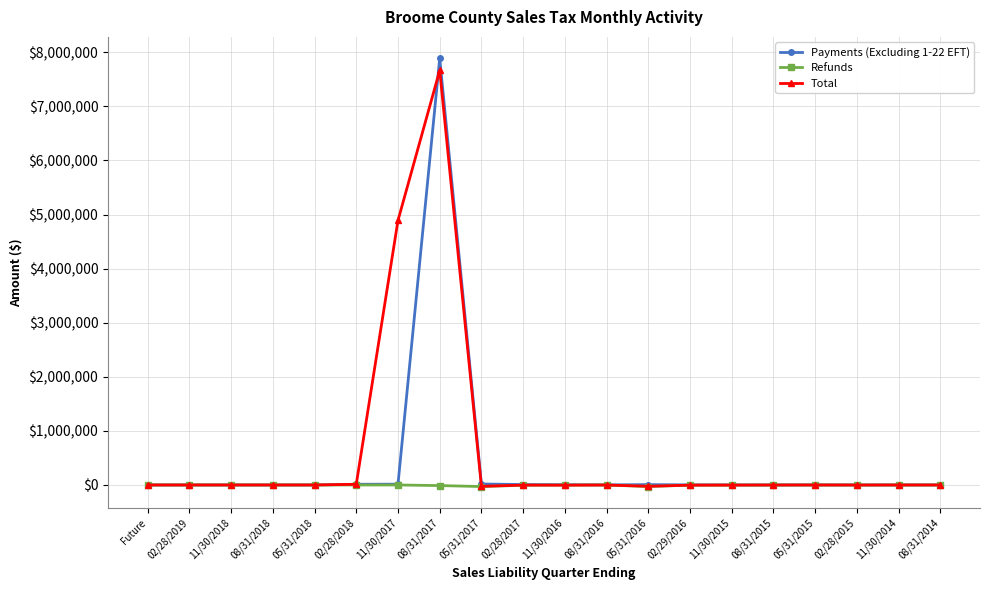

True or false: Total has more than 2 points higher than both neighbors.

True